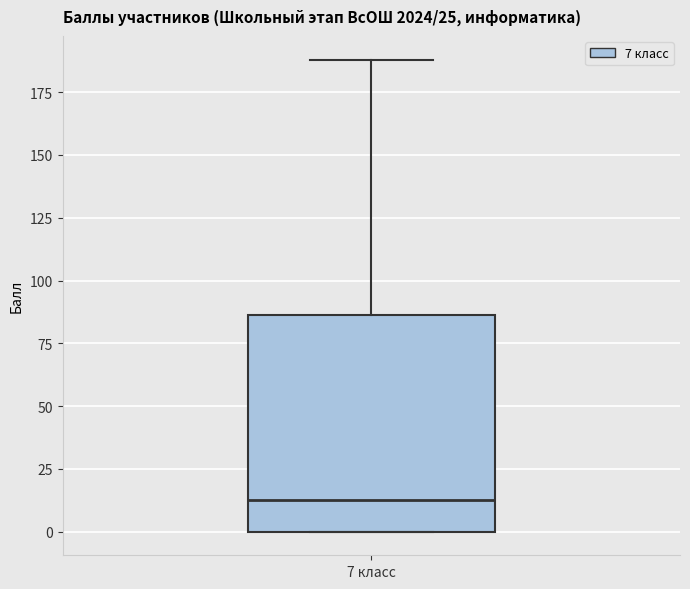

Where is the lower edge of the box for 7 класс on the y-axis? The values are not printed on the chart, so give them approximately, as read against the axis.

0